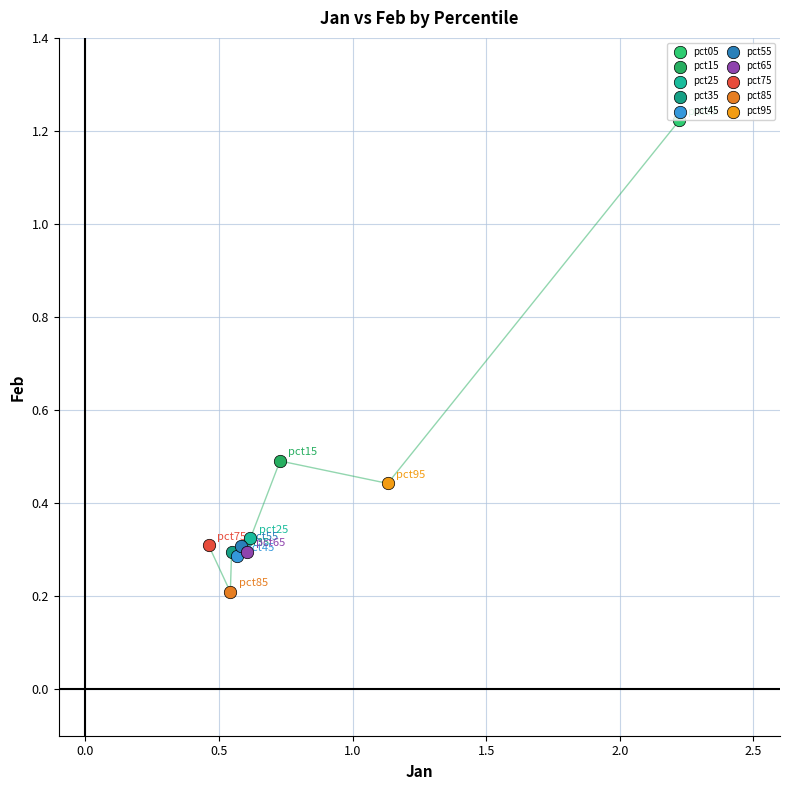

What are all the series names shown in the legend?

pct05, pct15, pct25, pct35, pct45, pct55, pct65, pct75, pct85, pct95